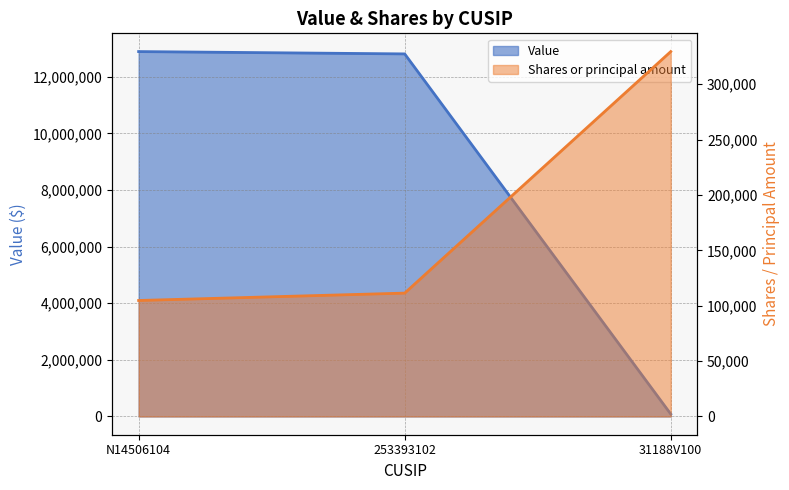

Which series has the largest range (max minus min)?

Value